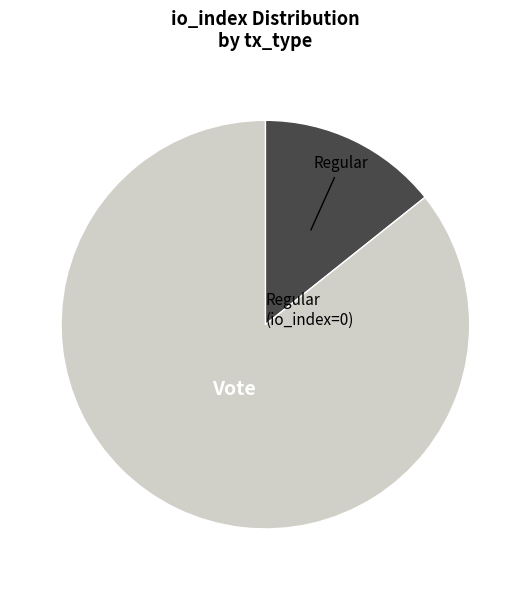

How many segments does this pie chart have?

2